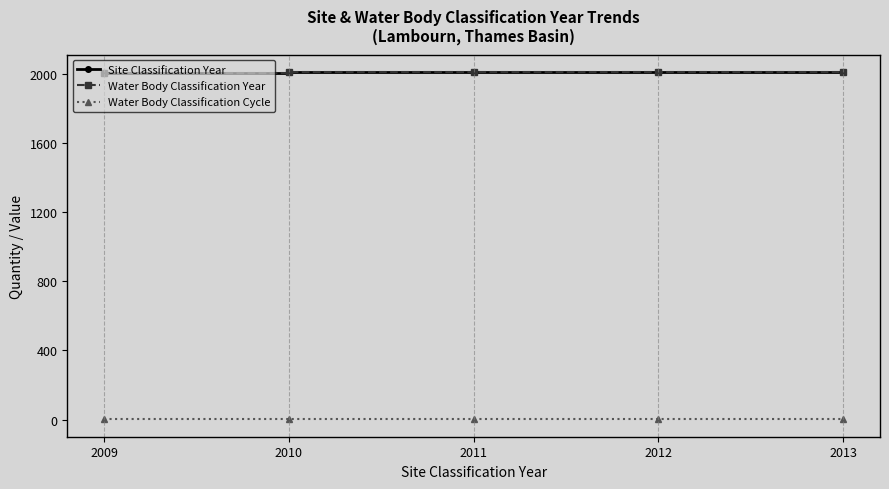

Is the value of Water Body Classification Cycle at 2011 greater than the value of Site Classification Year at 2011?

No